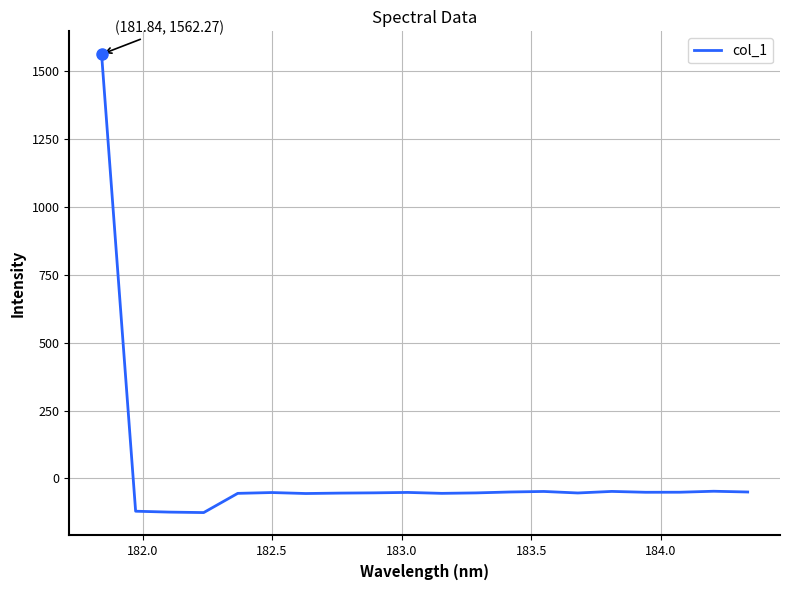

What is the minimum value shown in the chart?

-125.7